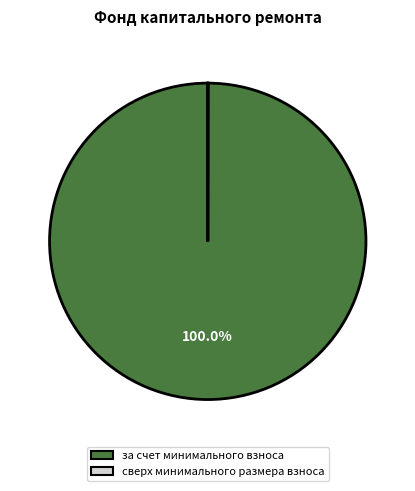

What is the largest slice in the pie chart?

за счет минимального взноса